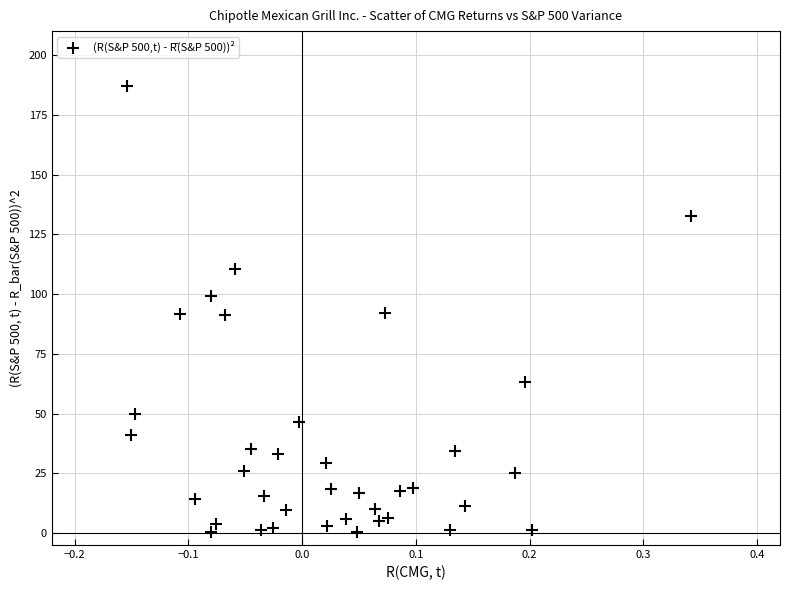

What is the range of Y values (max minus min)?

186.6